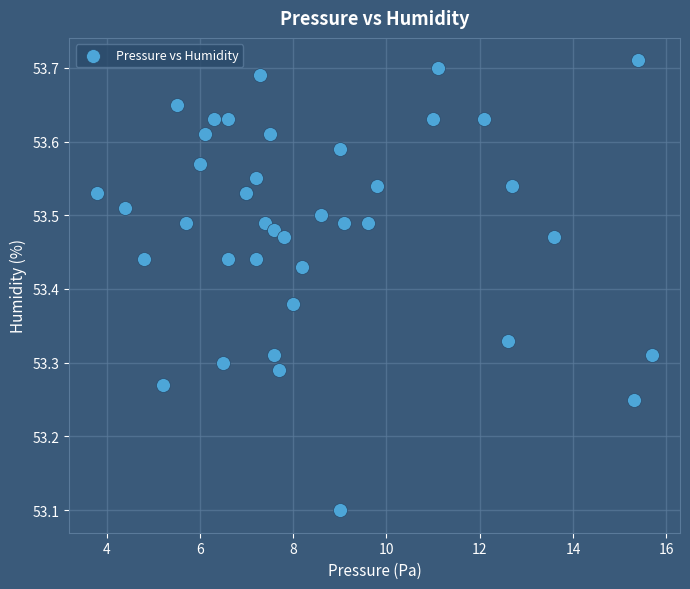

What Y value in the scatter plot is closest to 53?

53.1